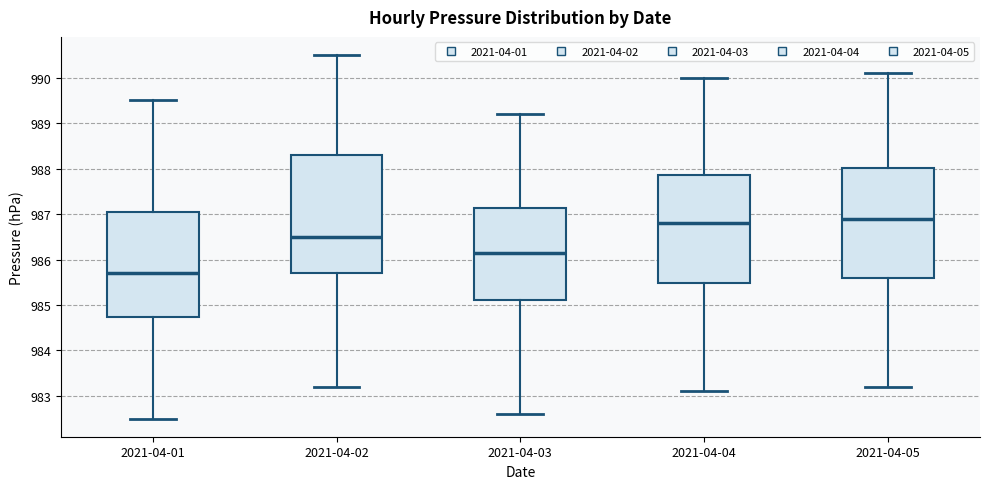

Where is the upper edge of the box for 2021-04-01 on the y-axis? The values are not printed on the chart, so give them approximately, as read against the axis.

987.1